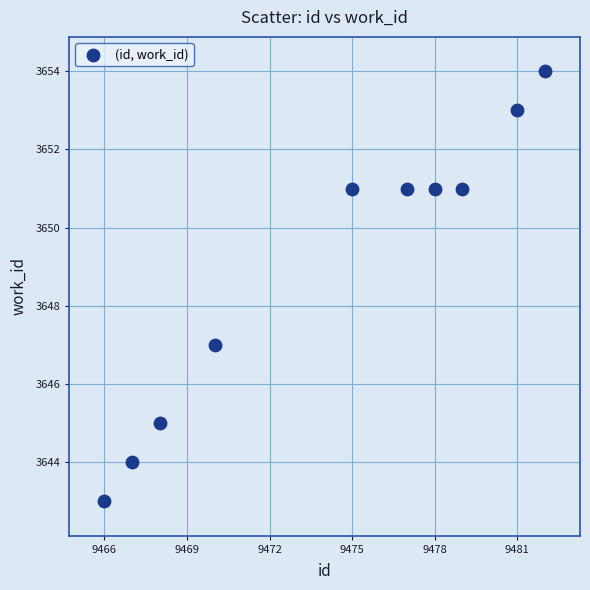

What Y value in the scatter plot is closest to 3648?

3647